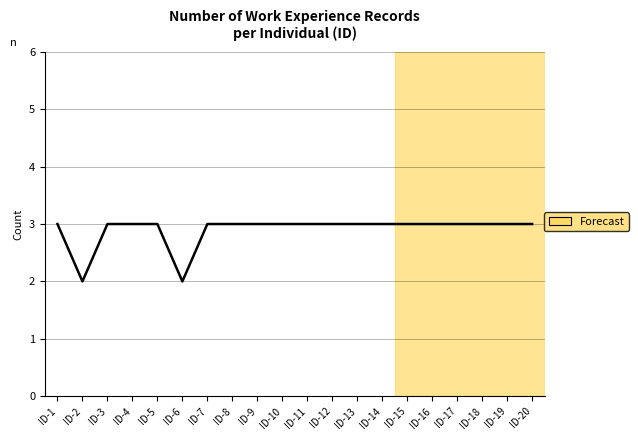

What is the minimum value shown in the chart?

2